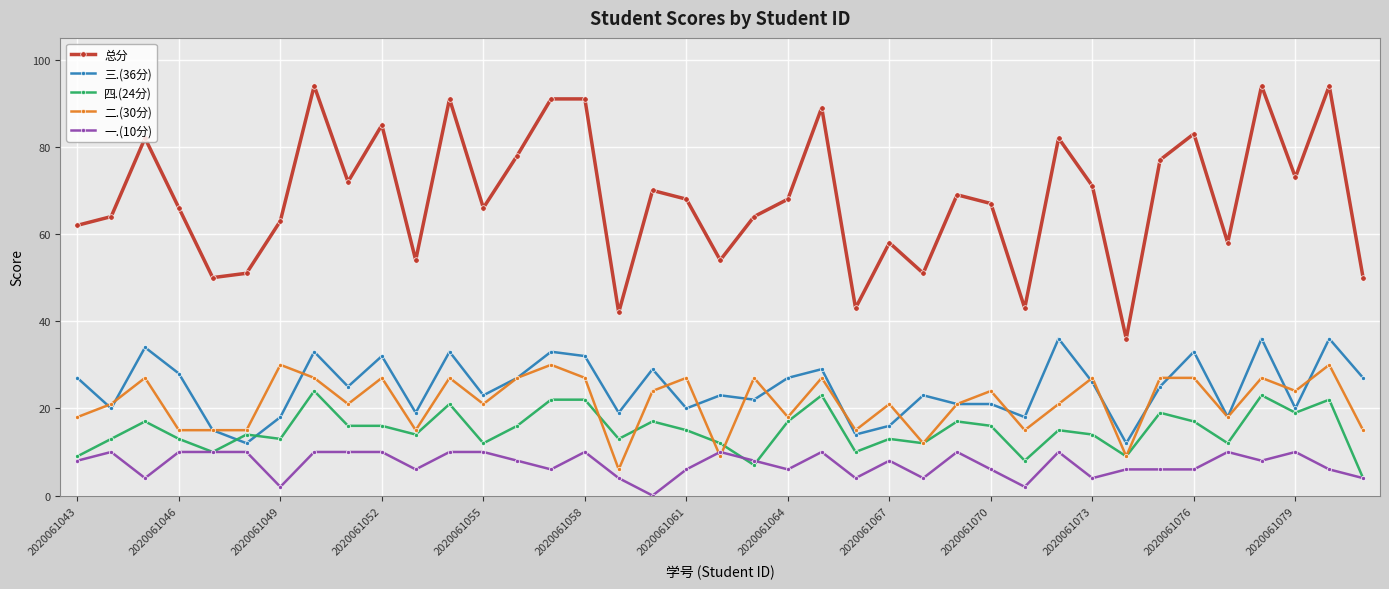

How many times do 三.(36分) and 四.(24分) cross each other?

2